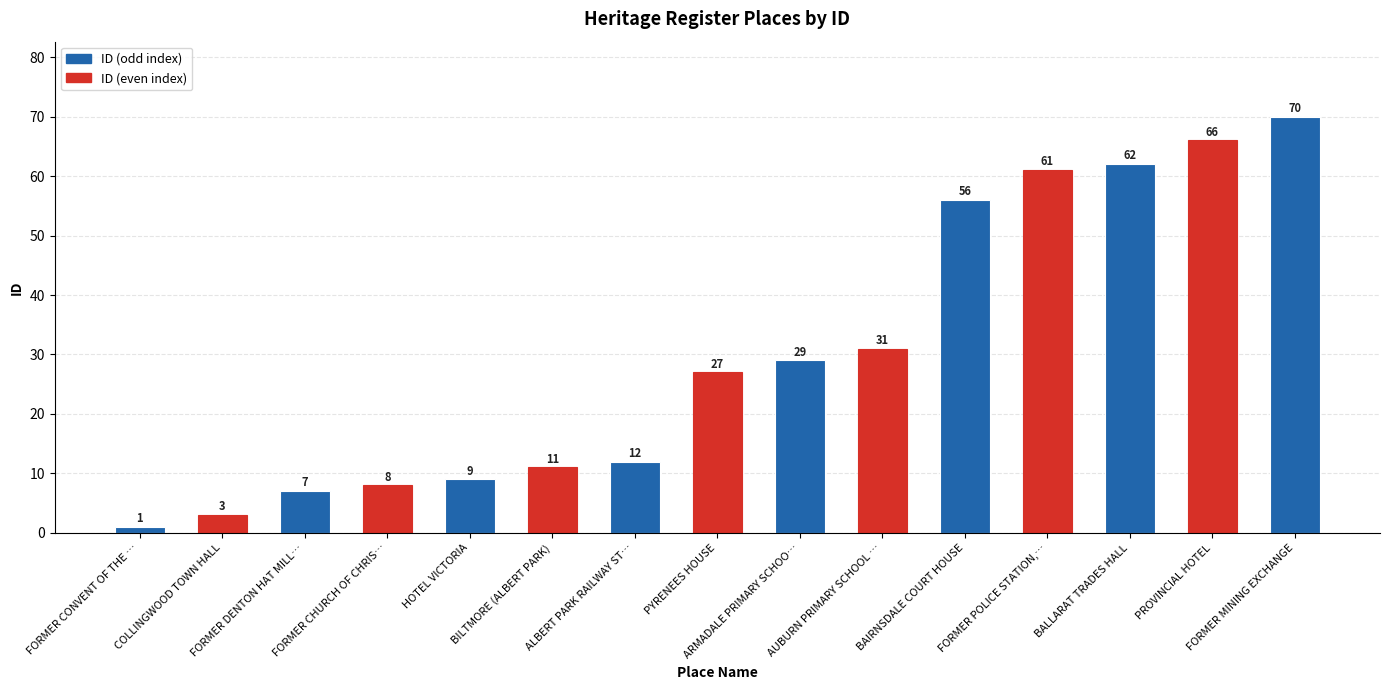

Reading left to right, what are all the values shown in this chart?

1	3	7	8	9	11	12	27	29	31	56	61	62	66	70